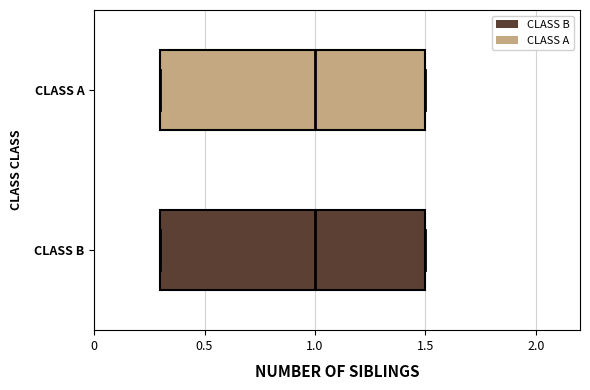

Reading bottom to top, transcribe this box plot: for each box, give where its median line is, the range the box spans, and where its two whiskers end, as read against the x-axis. The values are not printed on the chart, so give them approximately, as read against the axis.

CLASS B: median 1.0, box 0.3 to 1.5, whiskers 0.3 to 1.5
CLASS A: median 1.0, box 0.3 to 1.5, whiskers 0.3 to 1.5